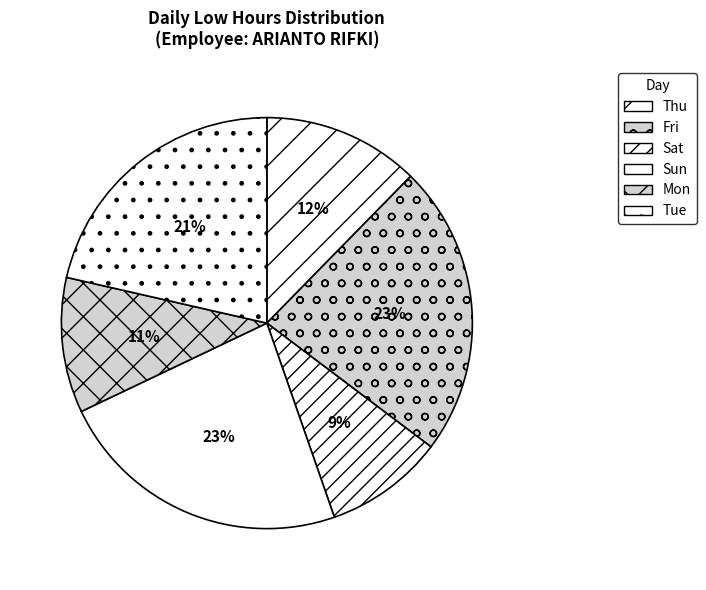

True or false: Mon accounts for 1% of the total.

False